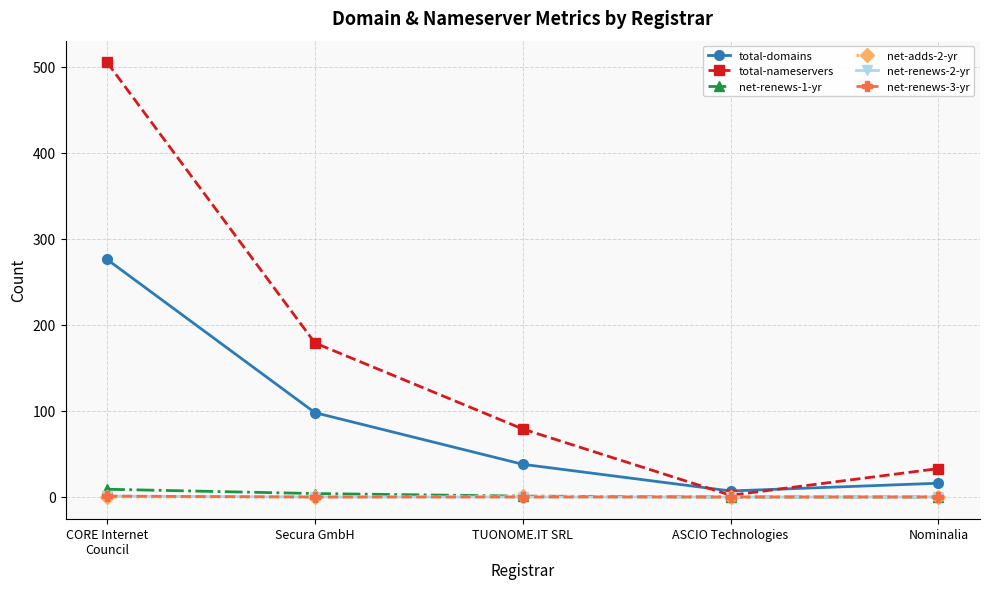

How many distinct data groups are displayed?

6